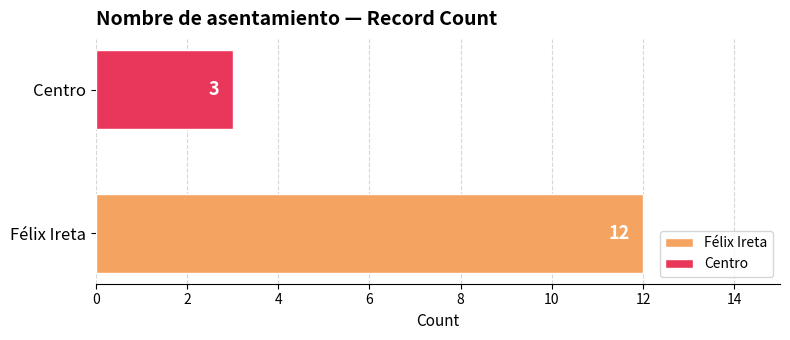

How many distinct data groups are displayed?

2